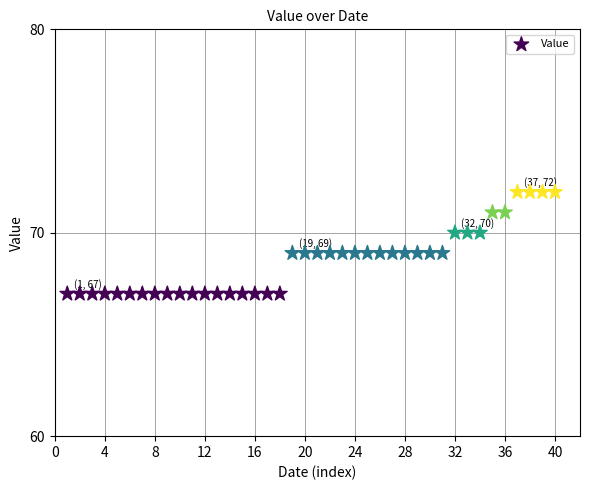

What is the range of X values (max minus min)?

39